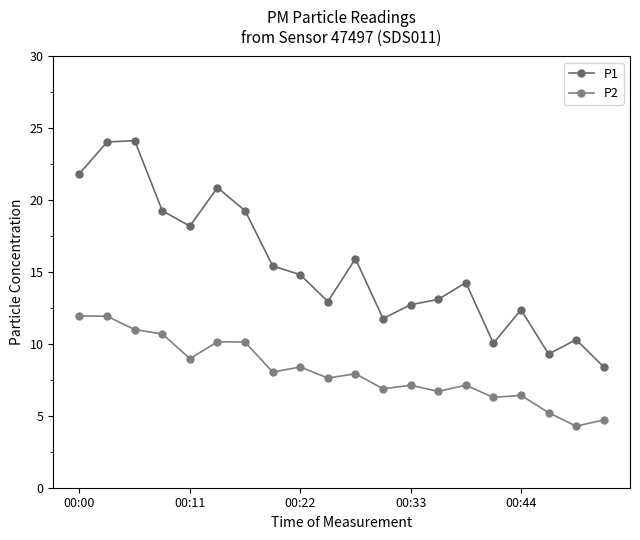

How many series are shown in this chart?

2